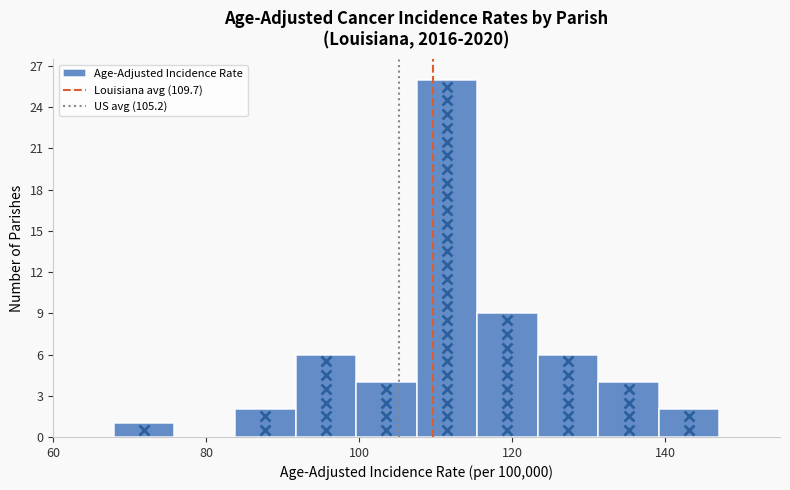

Around what value on the x-axis is the tallest bar? Give the approximate position of its centre, as read against the axis.

112